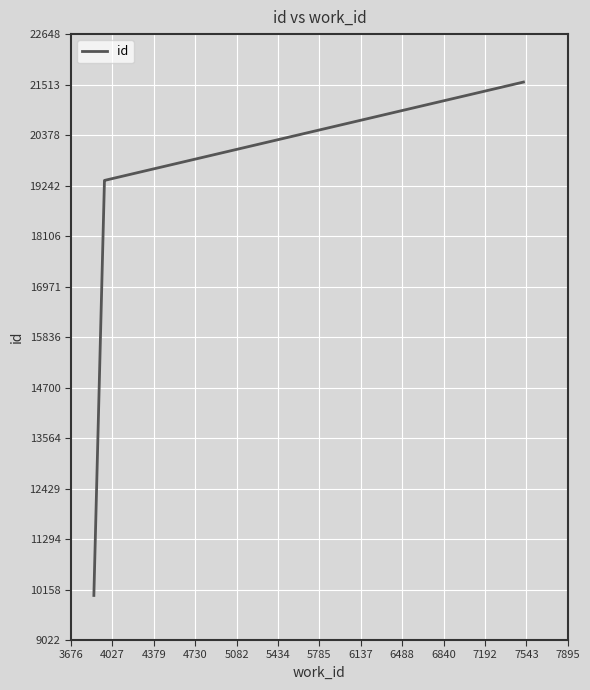

True or false: the data shows 25921 at 4027.

False